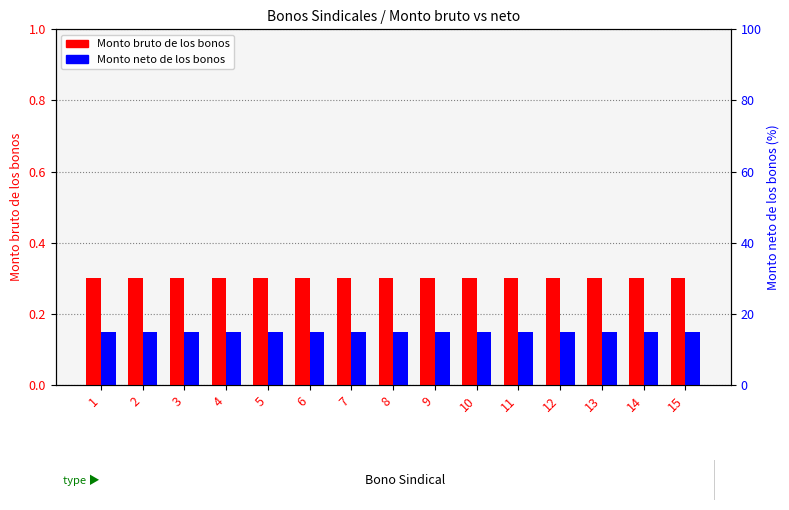

Which series has the widest spread of values?

Monto bruto de los bonos